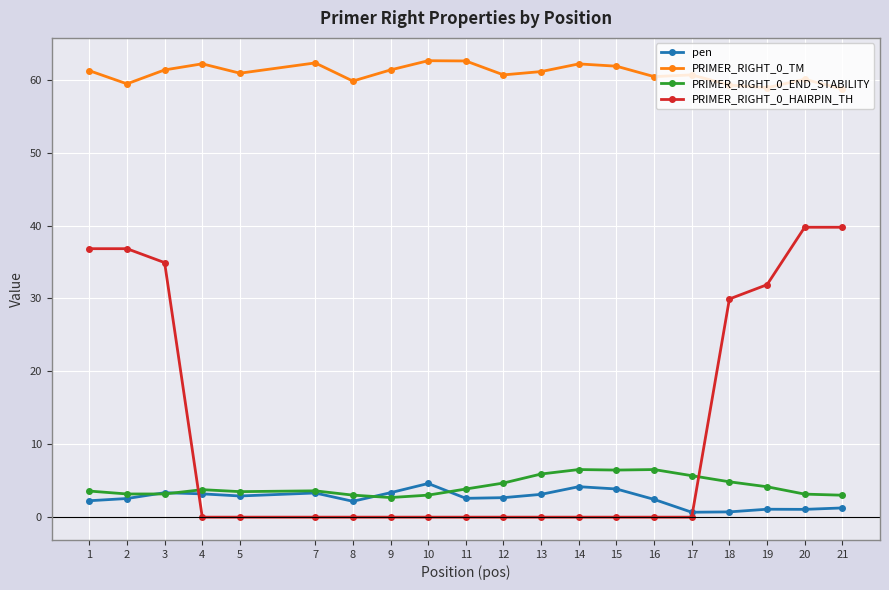

What is the value of the pen point at the 2nd from the left?

2.6